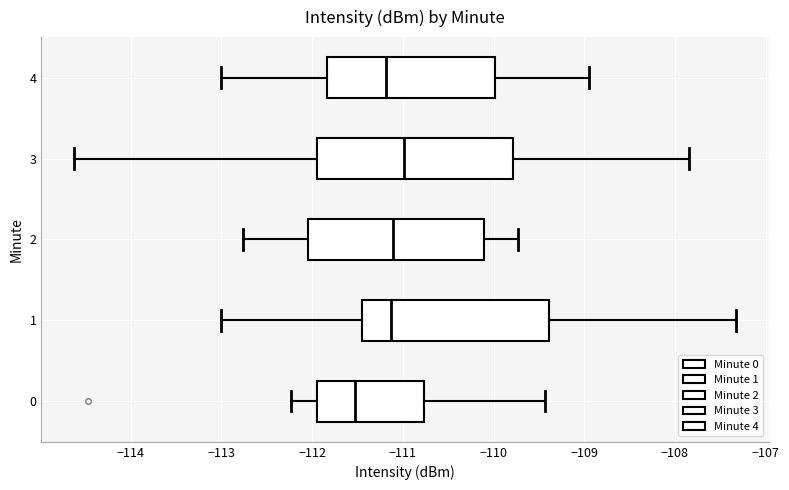

Where does the median line of the box at y = 4 sit on the x-axis? The values are not printed on the chart, so give them approximately, as read against the axis.

-111.2